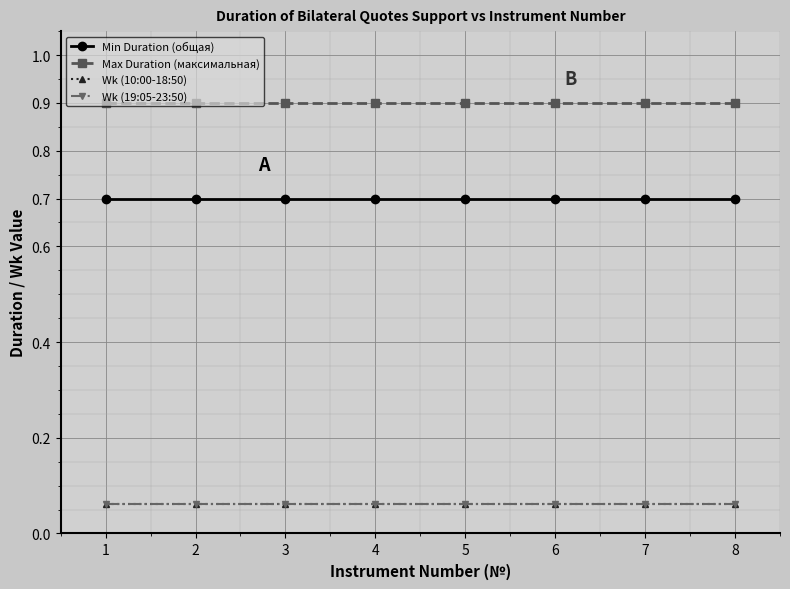

At how many categories does at least one series exceed 0?

8